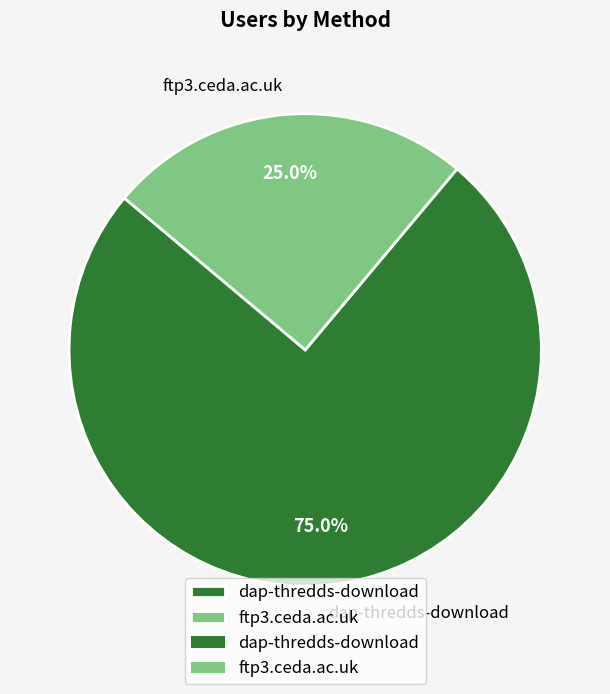

What is the smallest slice in the pie chart?

ftp3.ceda.ac.uk